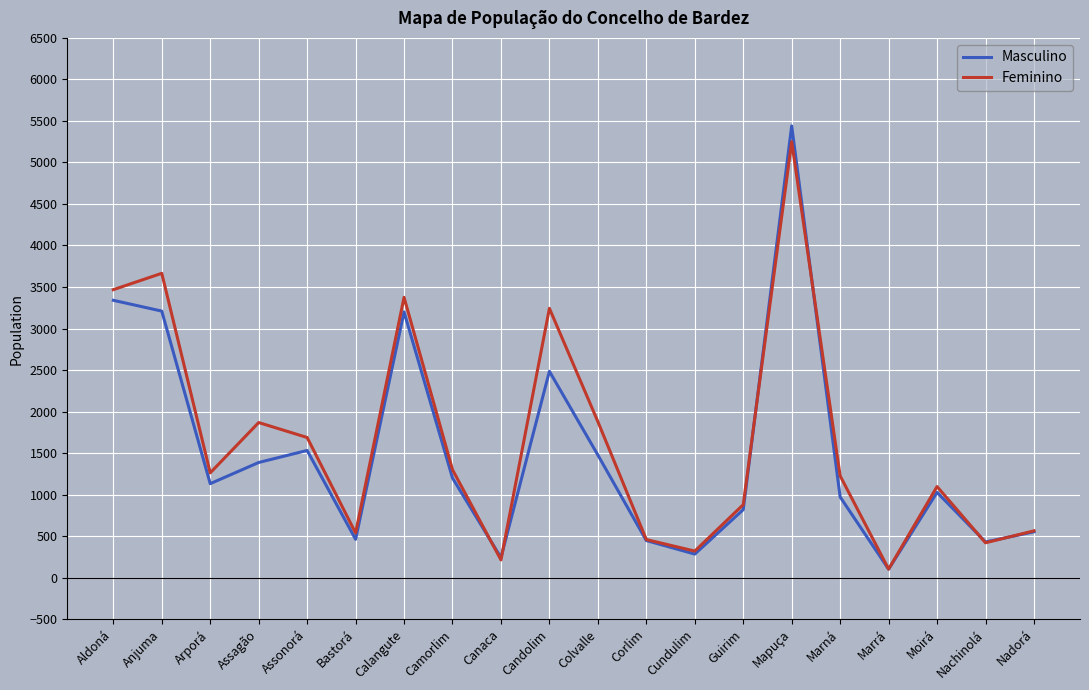

Which series has the largest range (max minus min)?

Masculino